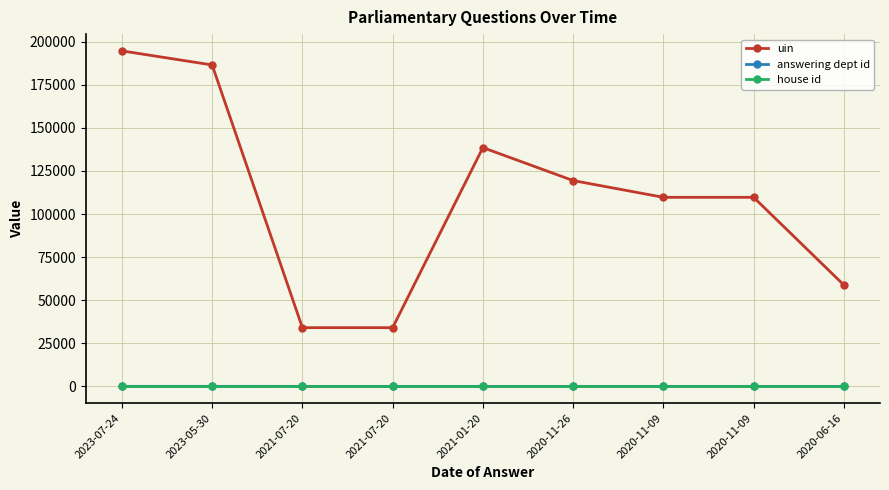

Count the number of data series in this chart.

3